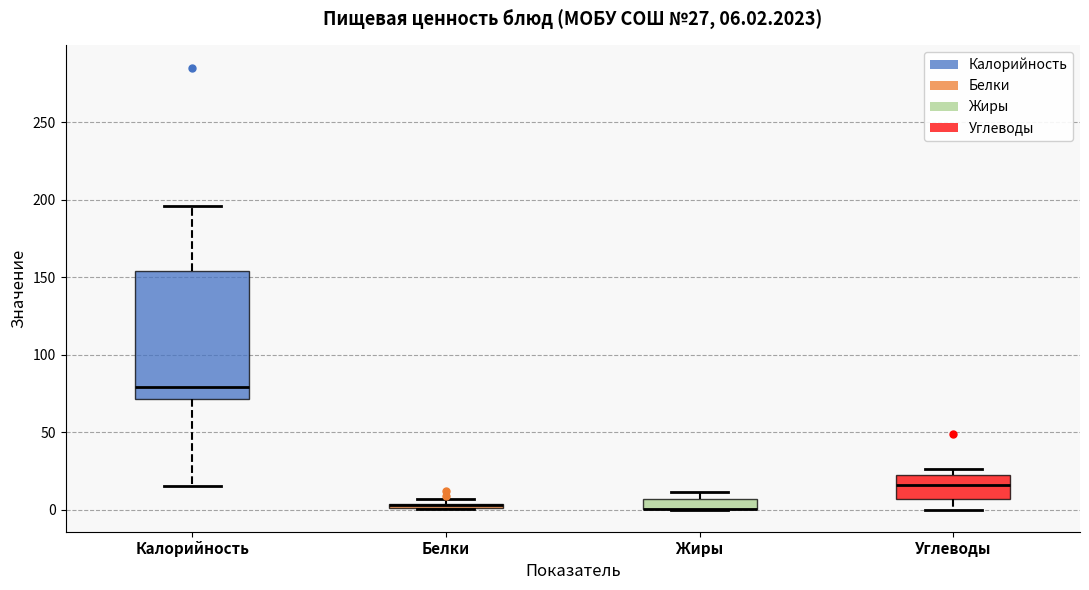

Which box is the tallest, from its lower edge to its upper edge?

Калорийность